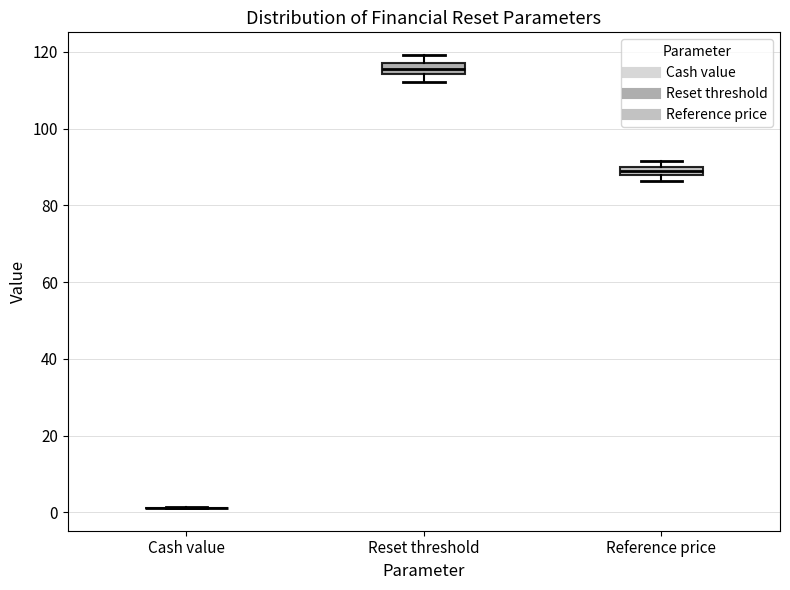

Where is the upper edge of the box for Reference price on the y-axis? The values are not printed on the chart, so give them approximately, as read against the axis.

90